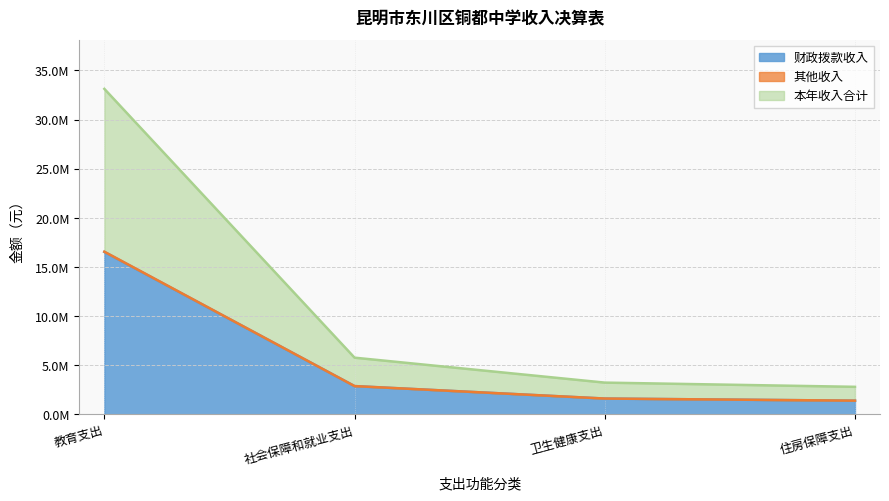

What is the sum of the 其他收入 values at 住房保障支出 and 教育支出?

17972027.3